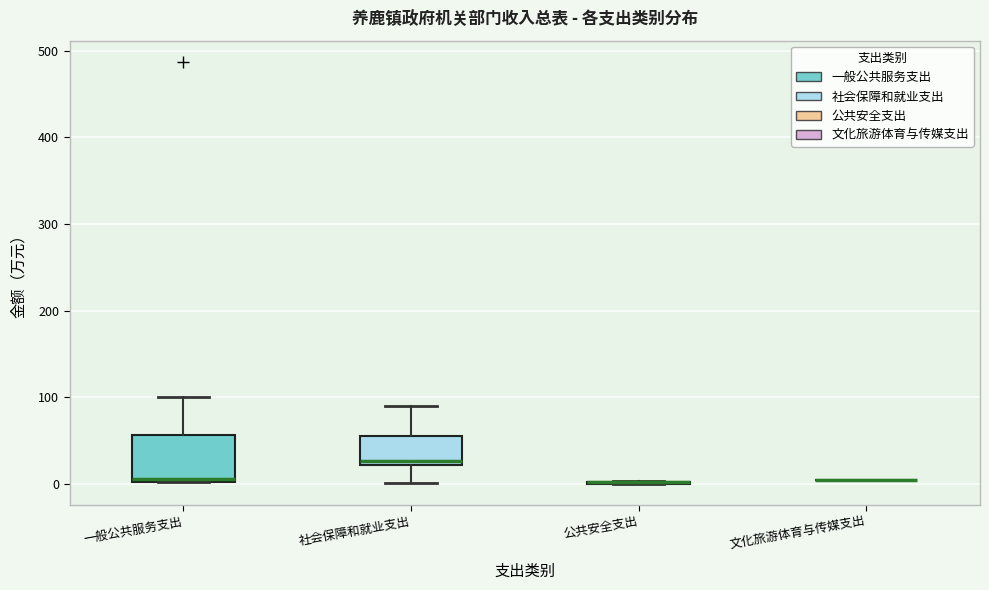

Where is the upper edge of the box for 一般公共服务支出 on the y-axis? The values are not printed on the chart, so give them approximately, as read against the axis.

60